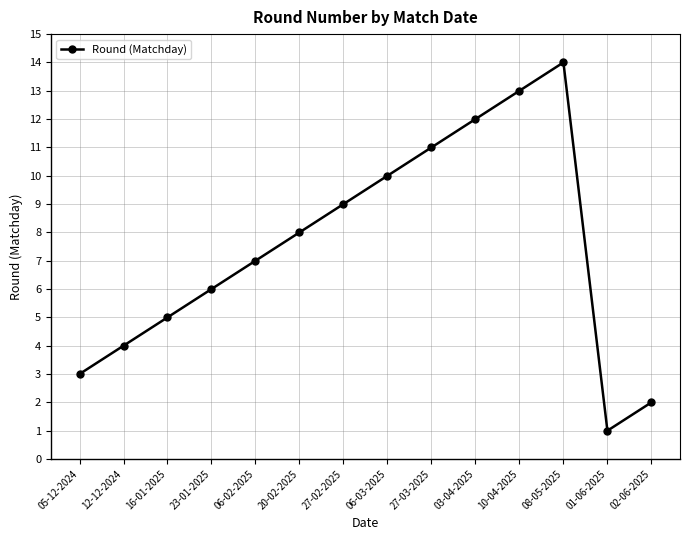

Between 12-12-2024 and 06-03-2025, which is larger?

06-03-2025